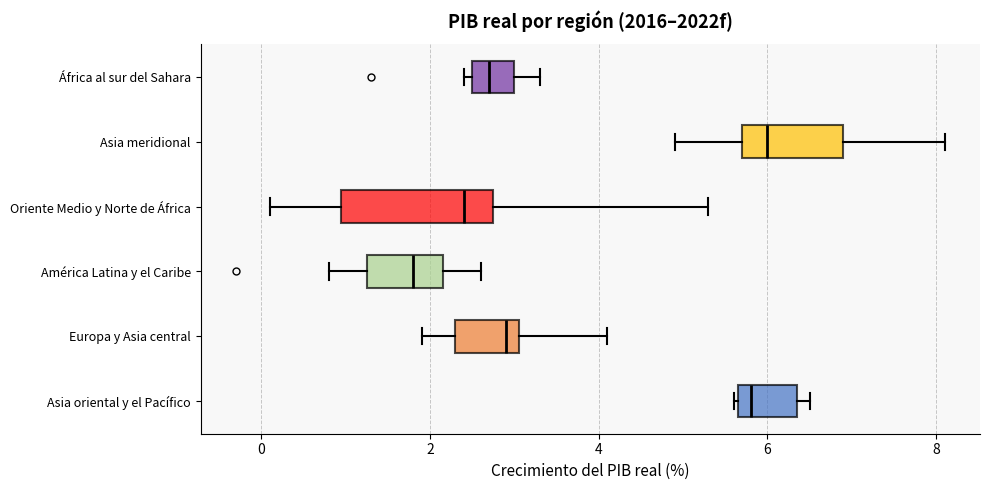

Reading bottom to top, read every box against the x-axis: the position of its median line, the range the box covers, and the ends of its whiskers. The values are not printed on the chart, so give them approximately, as read against the axis.

Asia oriental y el Pacífico: median 5.8, box 5.6 to 6.4, whiskers 5.6 to 6.6
Europa y Asia central: median 3.0 (just left of the box's right edge), box 2.4 to 3.0, whiskers 2.0 to 4.2
América Latina y el Caribe: median 1.8, box 1.2 to 2.2, whiskers 0.8 to 2.6
Oriente Medio y Norte de África: median 2.4, box 1.0 to 2.8, whiskers 0.2 to 5.4
Asia meridional: median 6.0, box 5.8 to 7.0, whiskers 5.0 to 8.2
África al sur del Sahara: median 2.8, box 2.6 to 3.0, whiskers 2.4 to 3.4